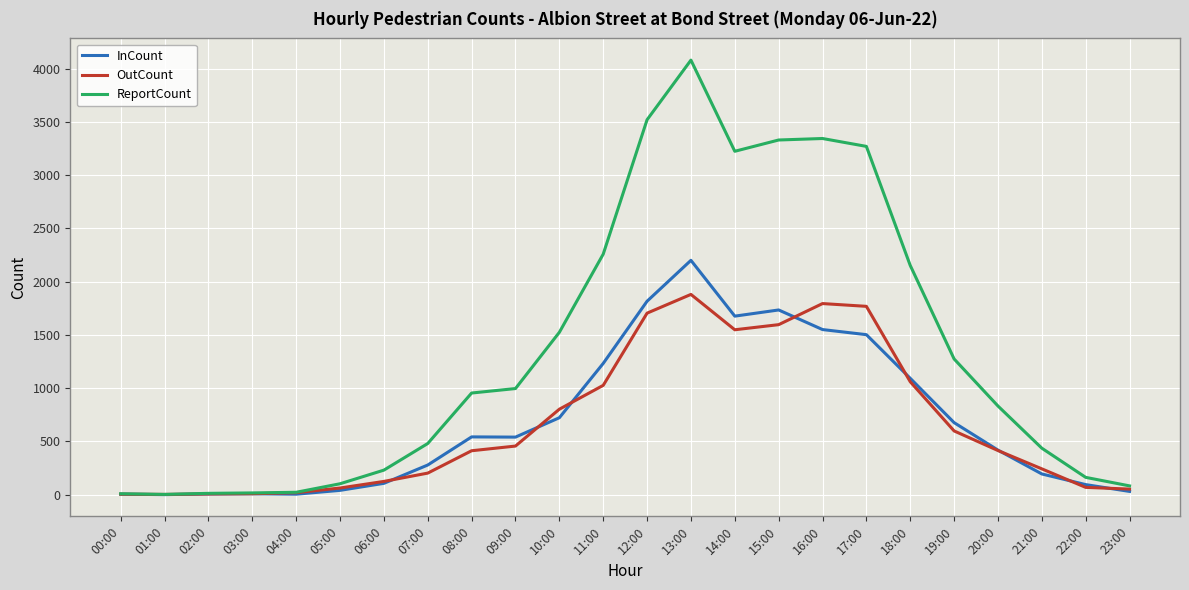

Rank the series by their maximum value, from highest to lowest.

ReportCount, InCount, OutCount